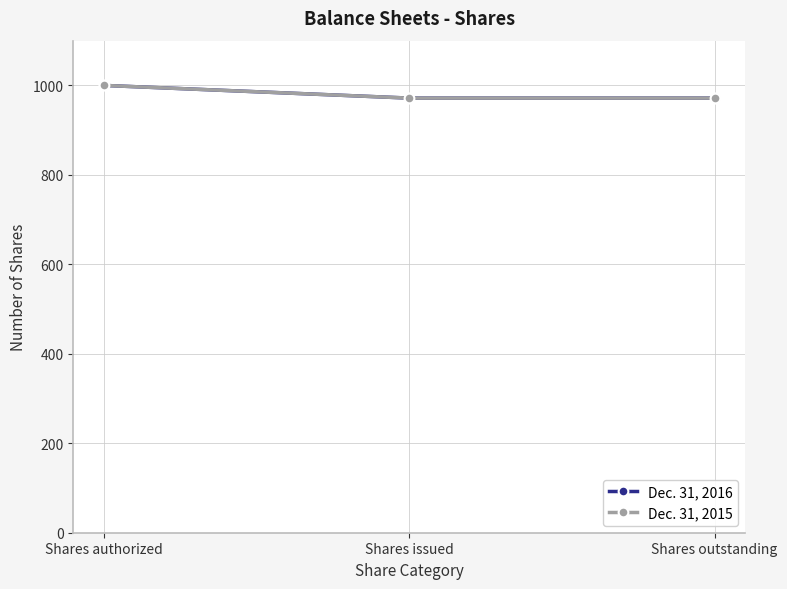

The value of Dec. 31, 2015 at Shares outstanding is 971.6. True or false?

True